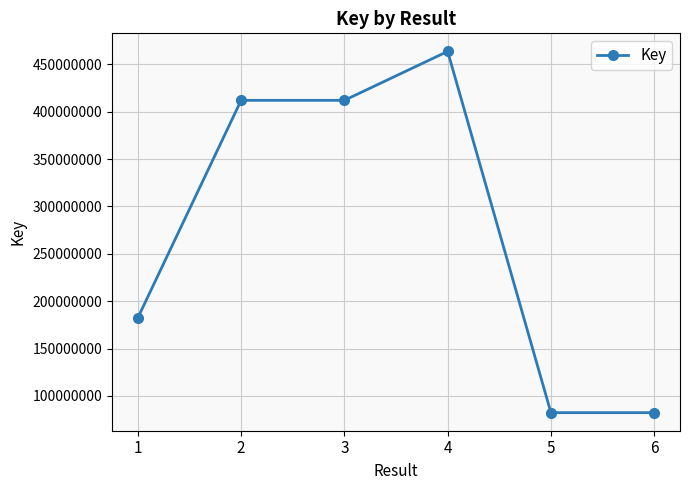

What is the difference between the values at 1 and 6?

100137307